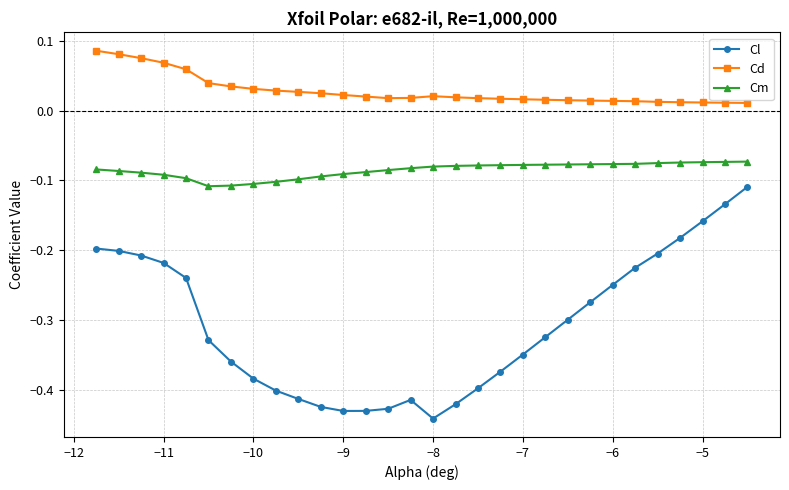

What is the difference between the maximum and second lowest values in the Cl series?

0.3